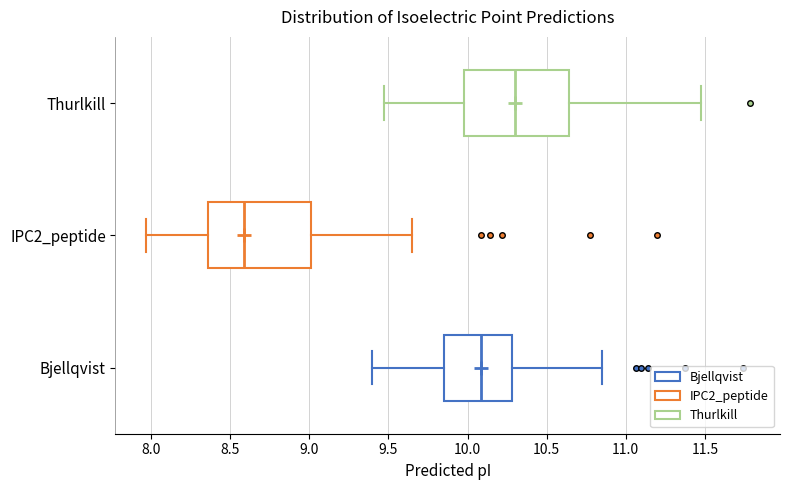

Where does the left whisker of the box for IPC2_peptide end on the x-axis? The values are not printed on the chart, so give them approximately, as read against the axis.

7.95